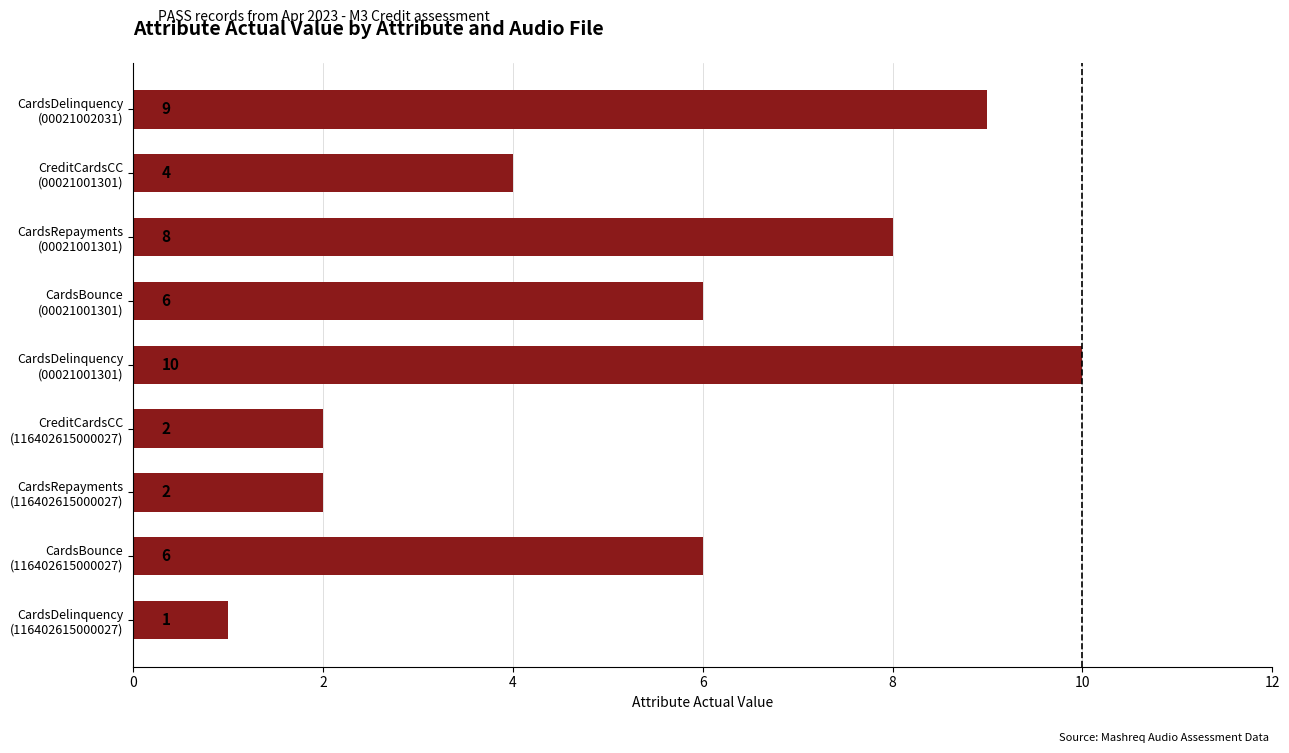

How many values are between 2 and 8?

6